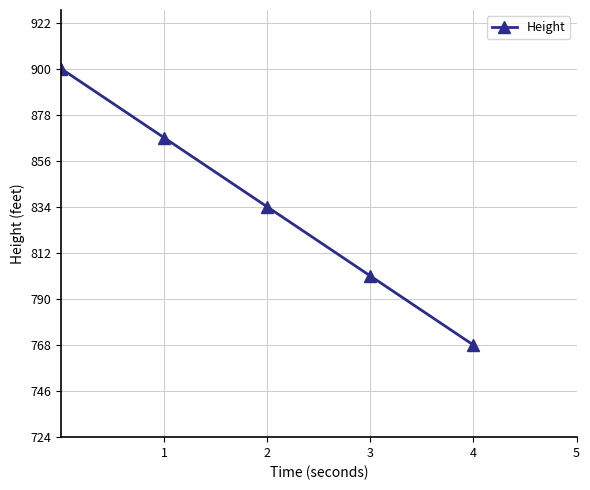

What is the average value?

834